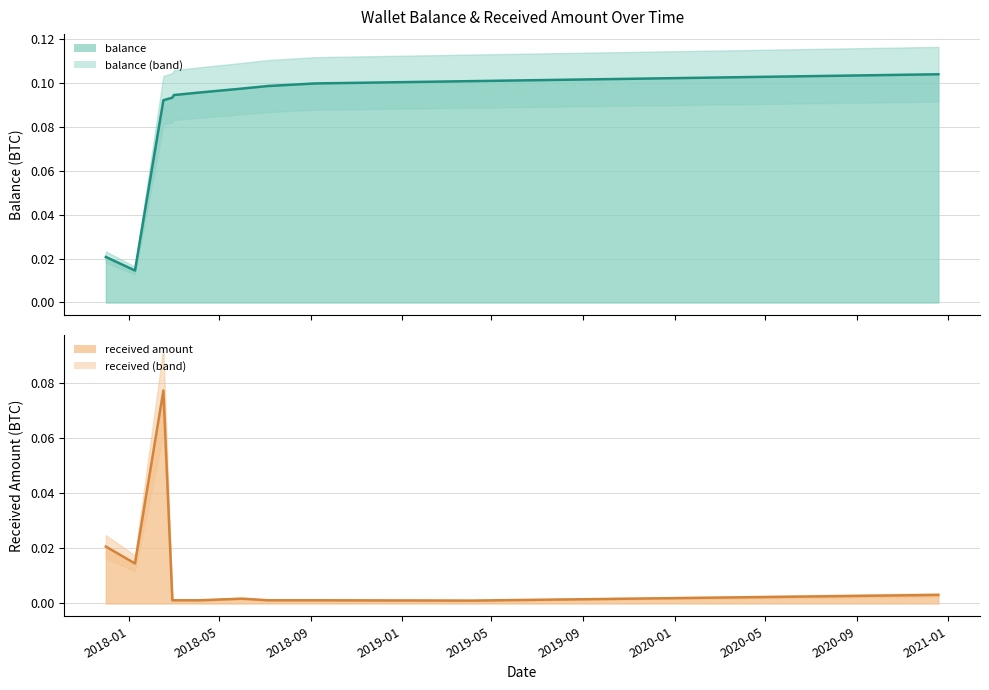

What is the highest value of the received amount series?

0.1